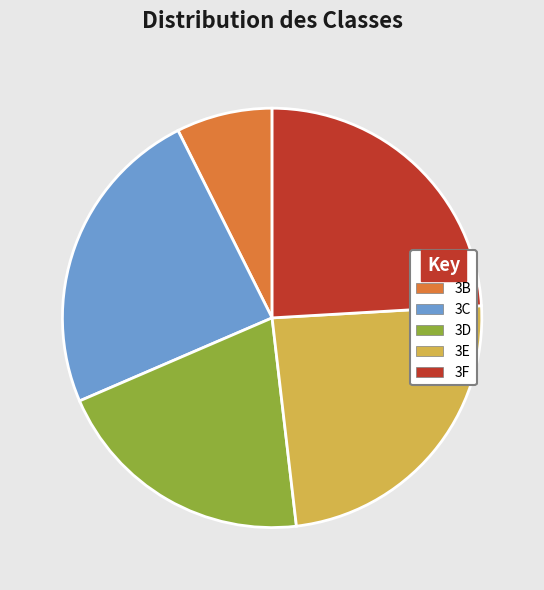

Between 3D and 3C, which is larger?

3C